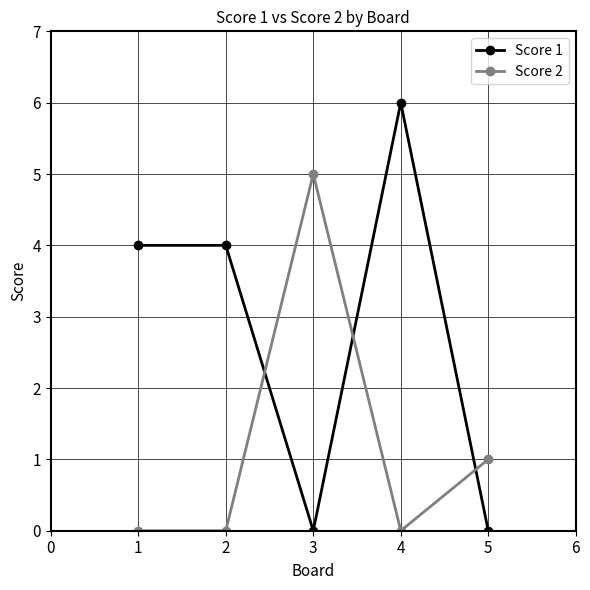

Reading left to right, what are all the values shown in this chart?

Score 1: 4	4	0	6	0
Score 2: 0	0	5	0	1